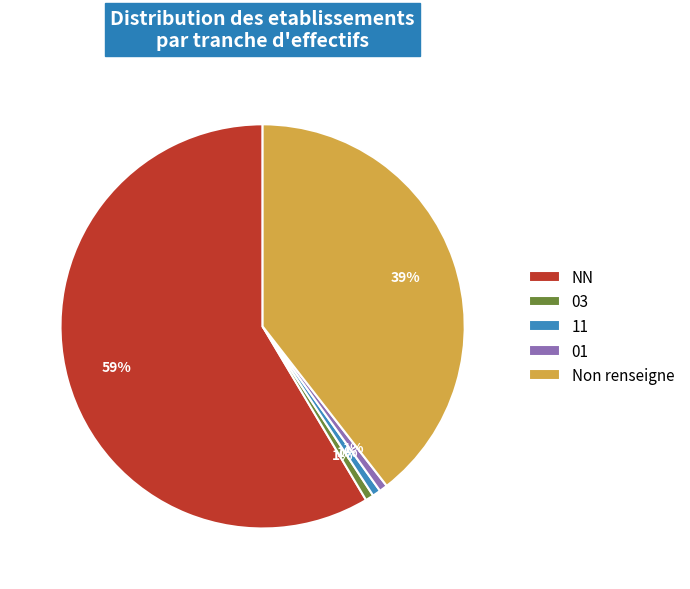

Is it true that 01 is 1% of the pie?

True